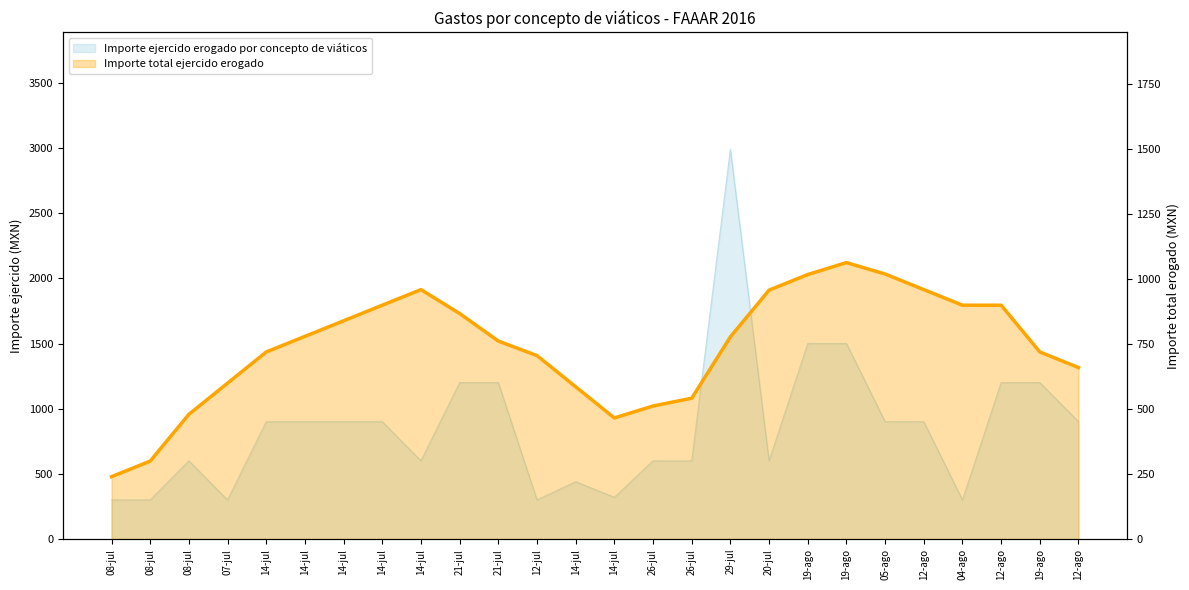

Where does the data first go above 900?

21-jul